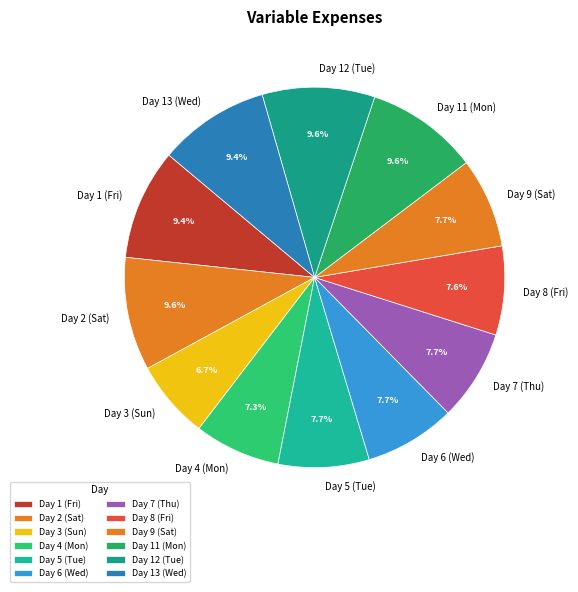

How many slices are in this pie chart?

12